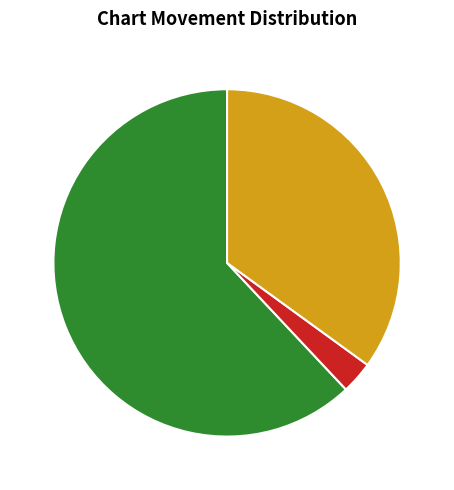

Is there any slice that represents more than half of the pie?

Yes